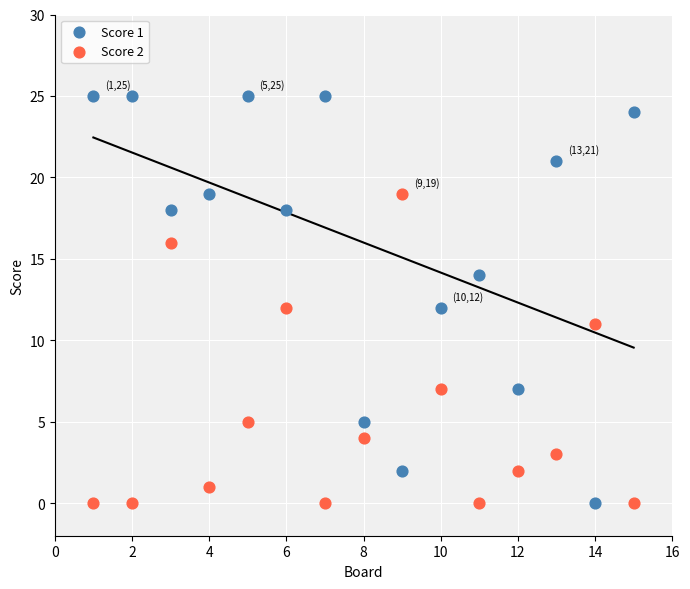

Across all data points, what is the range of X values (max minus min)?

14